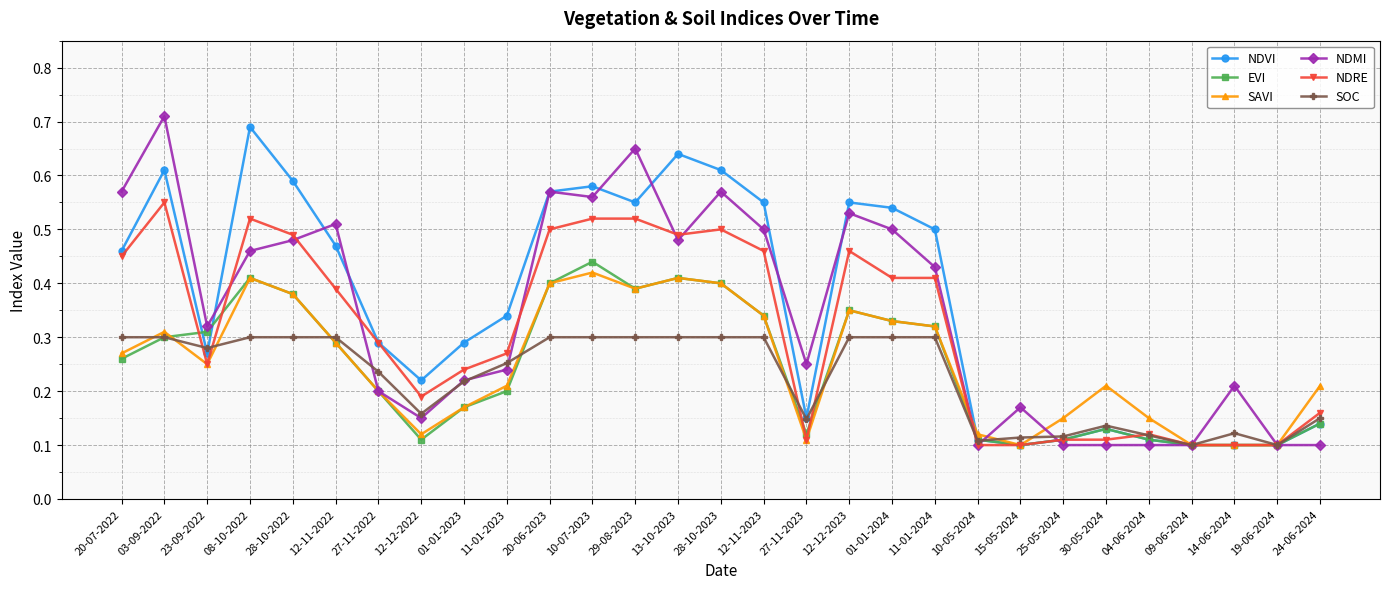

What is the total value across all series at 01-01-2023?

1.3